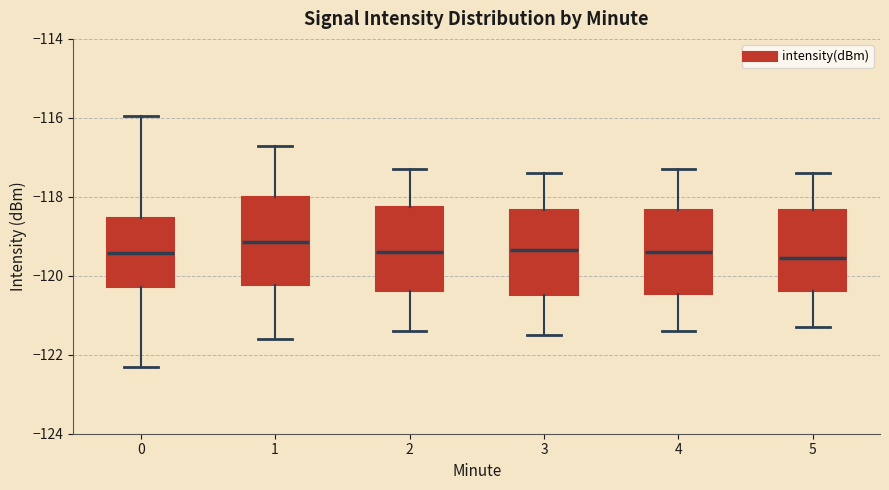

Where does the lower whisker of the box at x = 3 end on the y-axis? The values are not printed on the chart, so give them approximately, as read against the axis.

-121.4